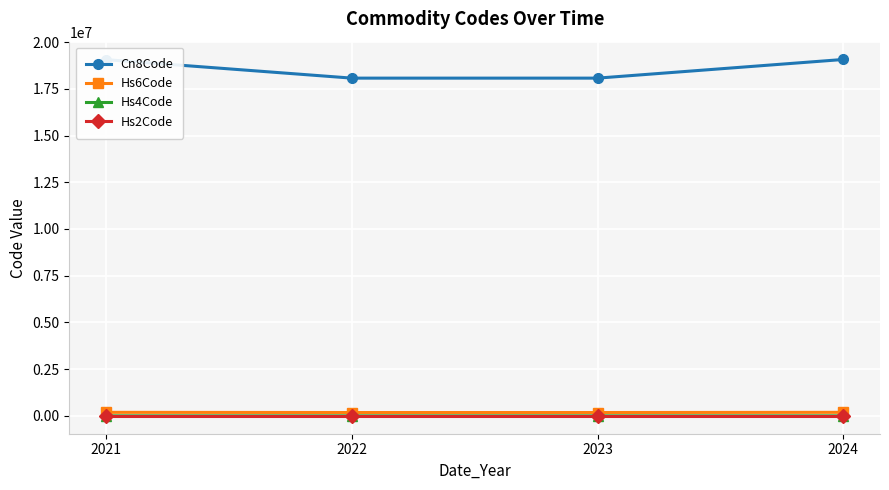

Which series has the widest spread of values?

Cn8Code